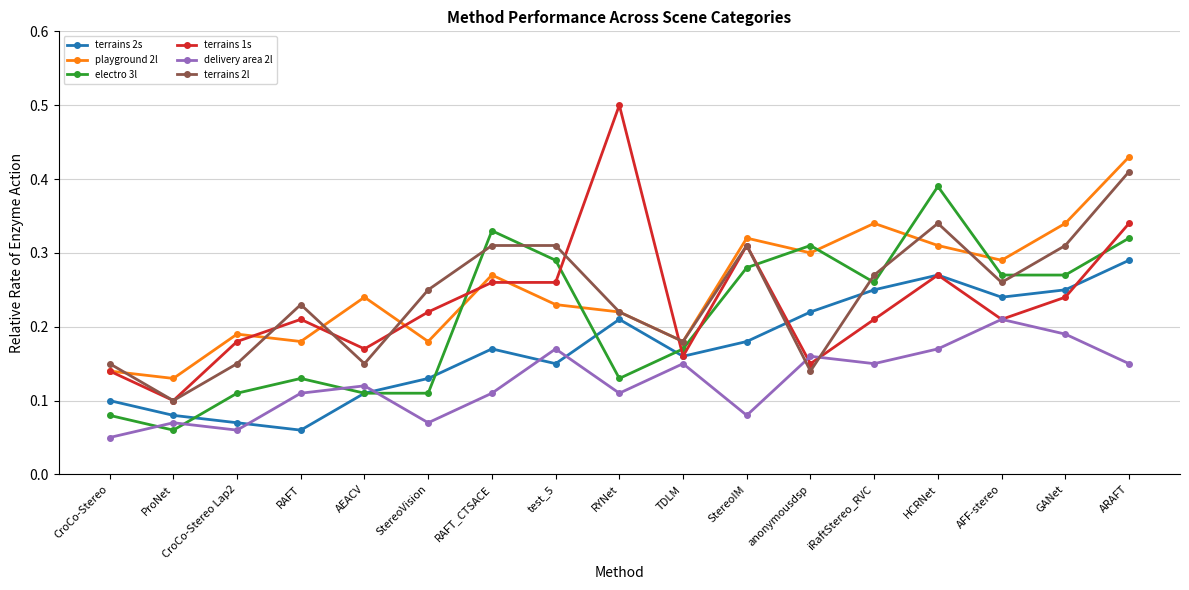

Where is delivery area 2l nearest to the value 0?

CroCo-Stereo